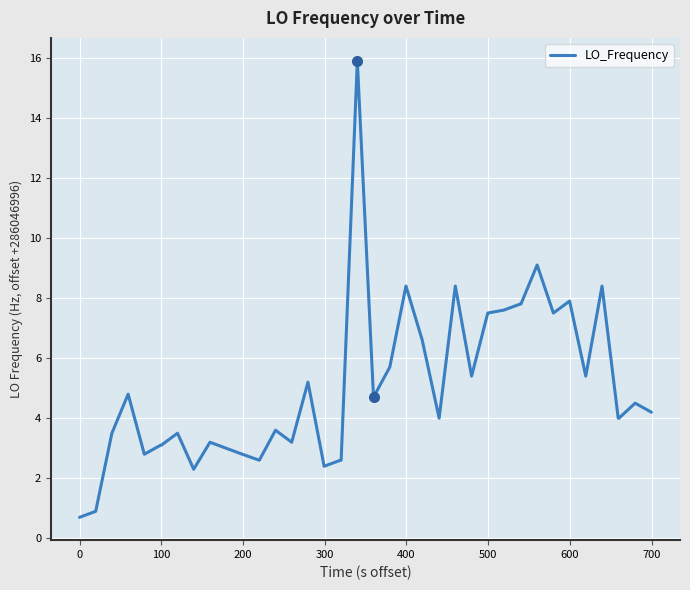

What is the maximum value shown in the chart?

15.9